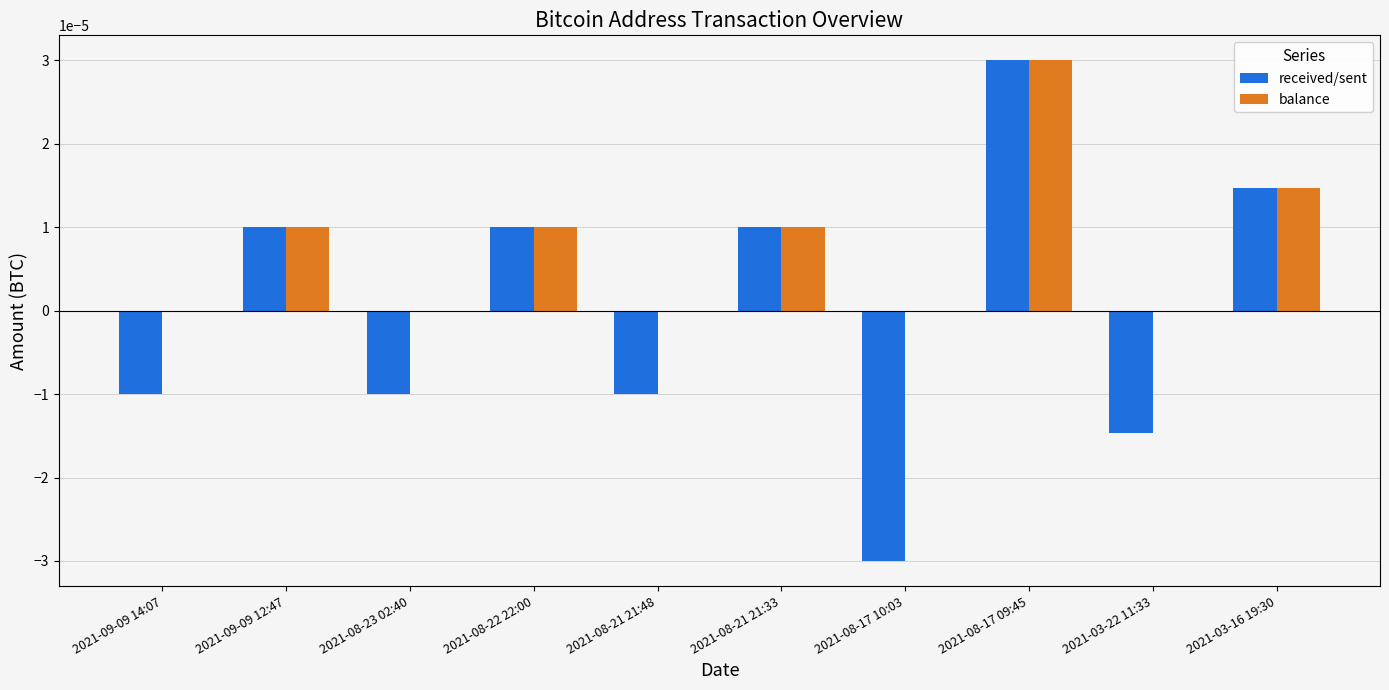

How many categories are shown in the chart?

10